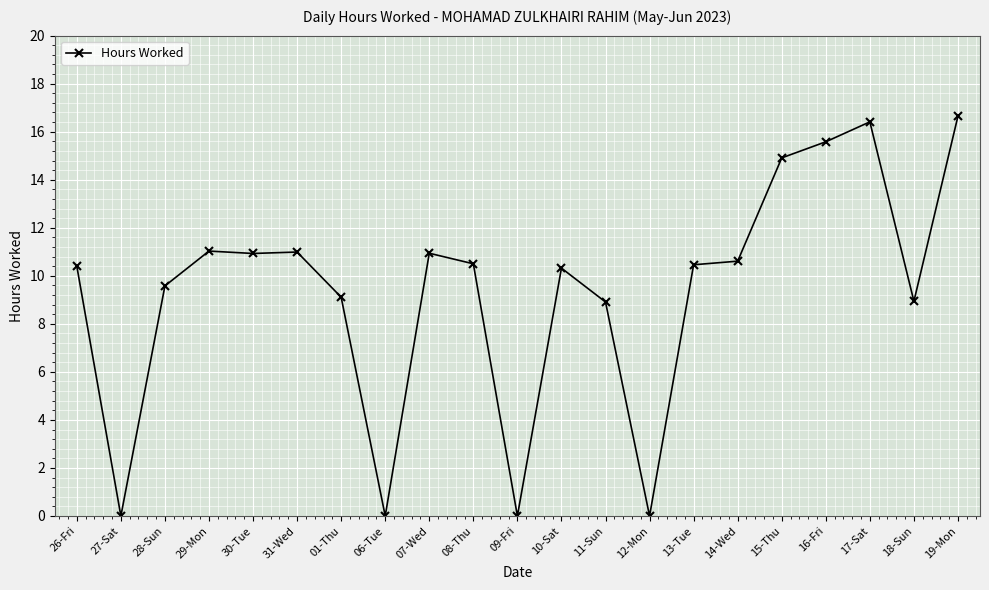

True or false: the data has more than 2 interior local peaks.

True